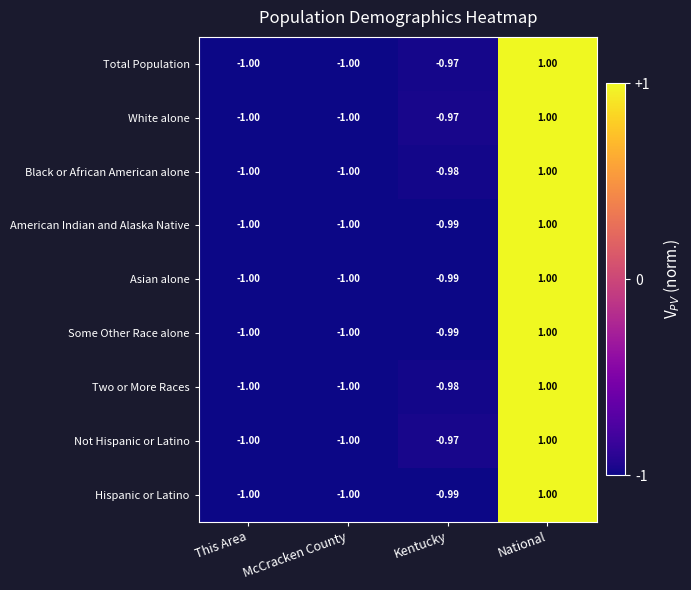

At which category is the sum across all series the highest?

National